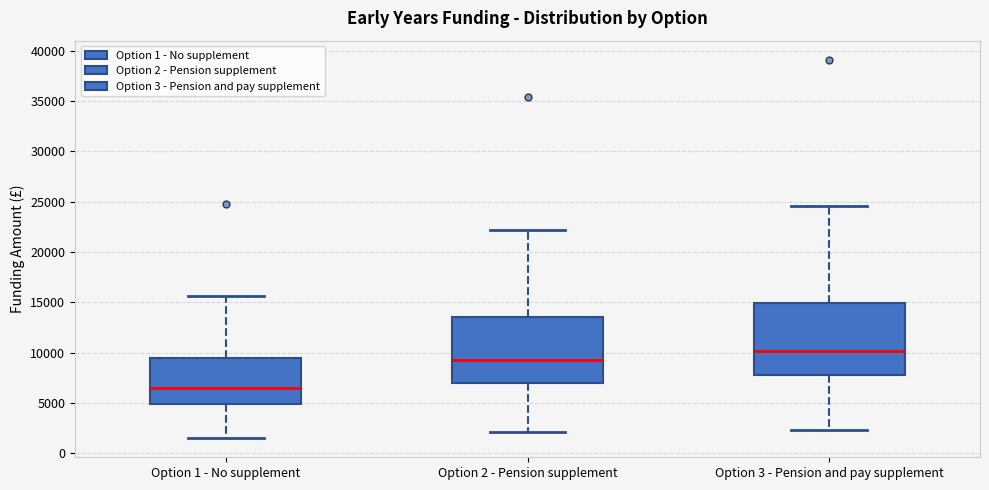

Where does the median line of the box for Option 1 - No supplement sit on the y-axis? The values are not printed on the chart, so give them approximately, as read against the axis.

6500